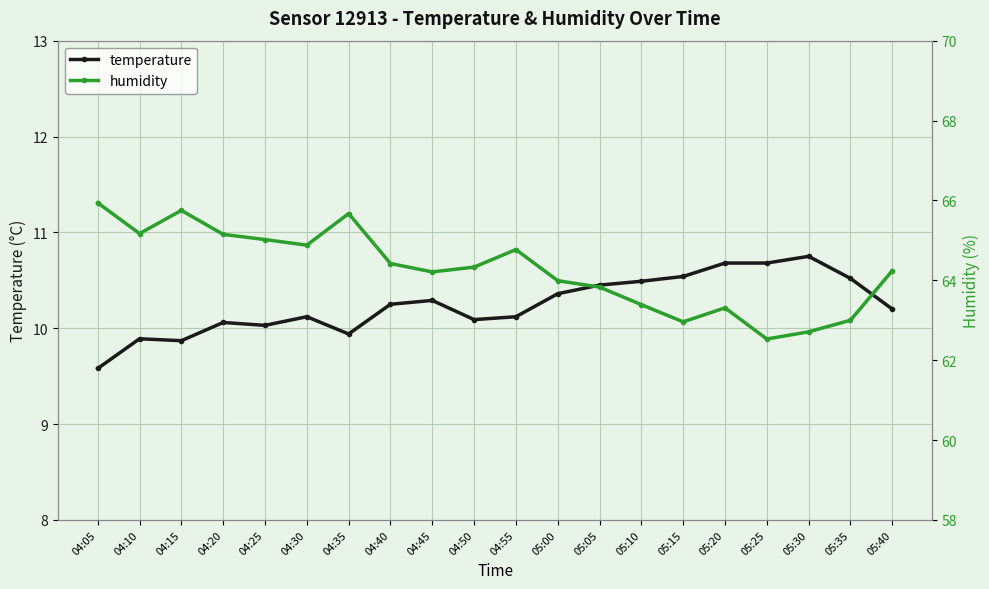

What position from the left is 04:15?

3